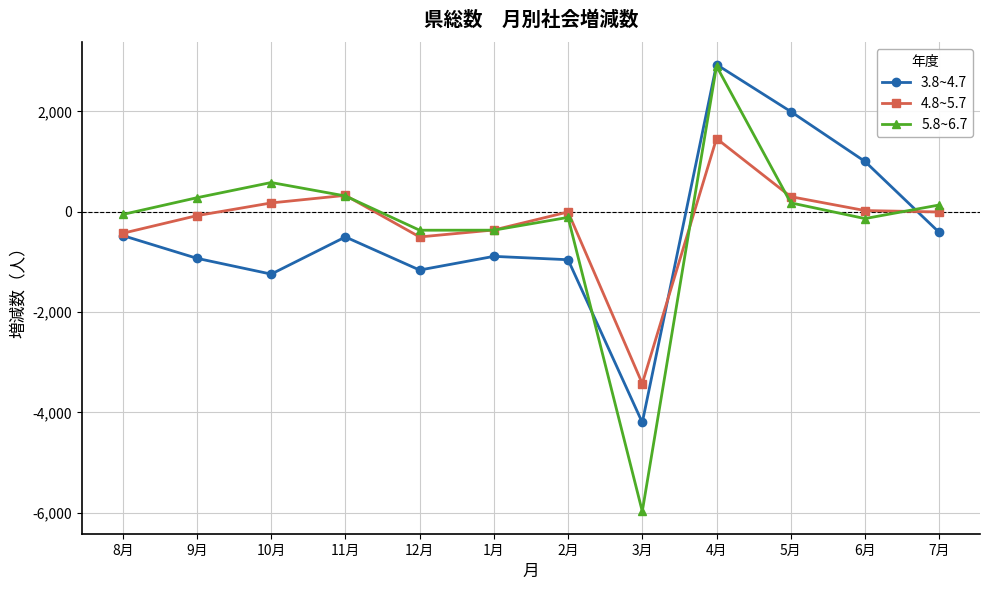

Which category has the lowest value in the 4.8~5.7 series?

3月